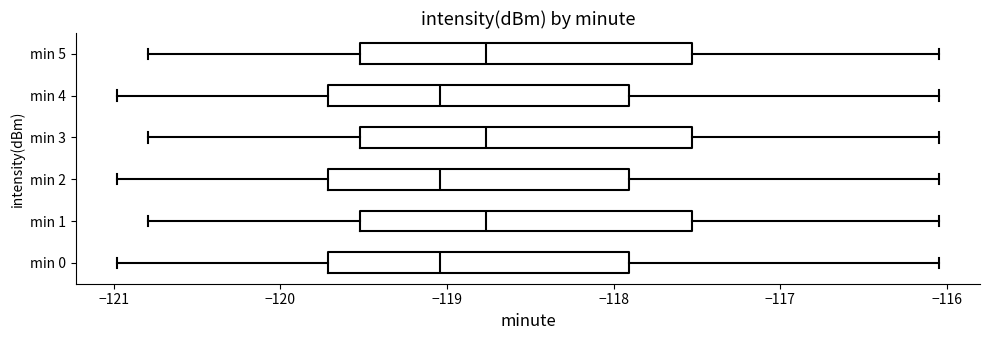

Reading bottom to top, read every box against the x-axis: the position of its median line, the range the box covers, and the ends of its whiskers. The values are not printed on the chart, so give them approximately, as read against the axis.

min 0: median -119.0, box -119.7 to -117.9, whiskers -121.0 to -116.0
min 1: median -118.8, box -119.5 to -117.5, whiskers -120.8 to -116.0
min 2: median -119.0, box -119.7 to -117.9, whiskers -121.0 to -116.0
min 3: median -118.8, box -119.5 to -117.5, whiskers -120.8 to -116.0
min 4: median -119.0, box -119.7 to -117.9, whiskers -121.0 to -116.0
min 5: median -118.8, box -119.5 to -117.5, whiskers -120.8 to -116.0